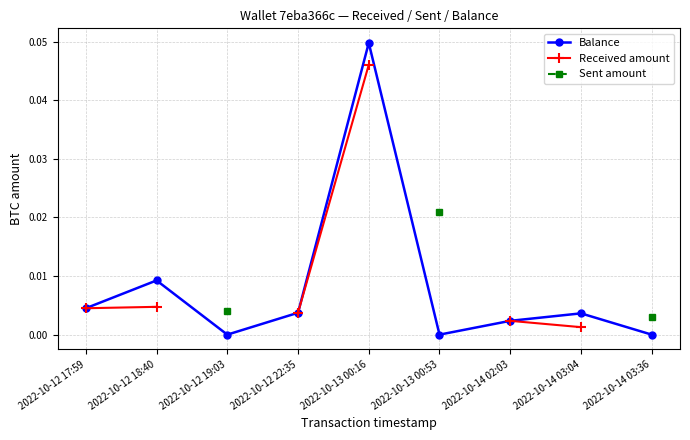

How many data points does each series have?

9